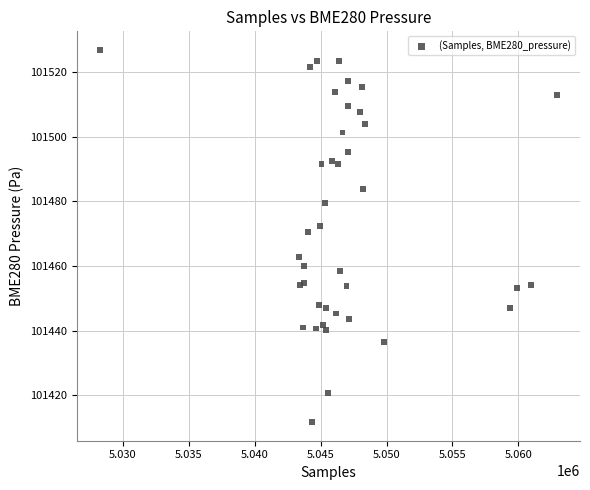

What Y value in the scatter plot is closest to 101469?

101470.4